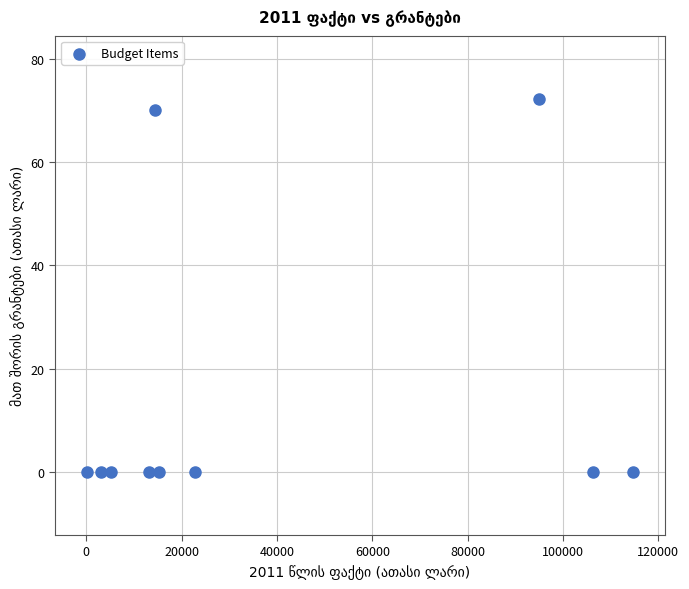

What is the range of X values (max minus min)?

114506.6